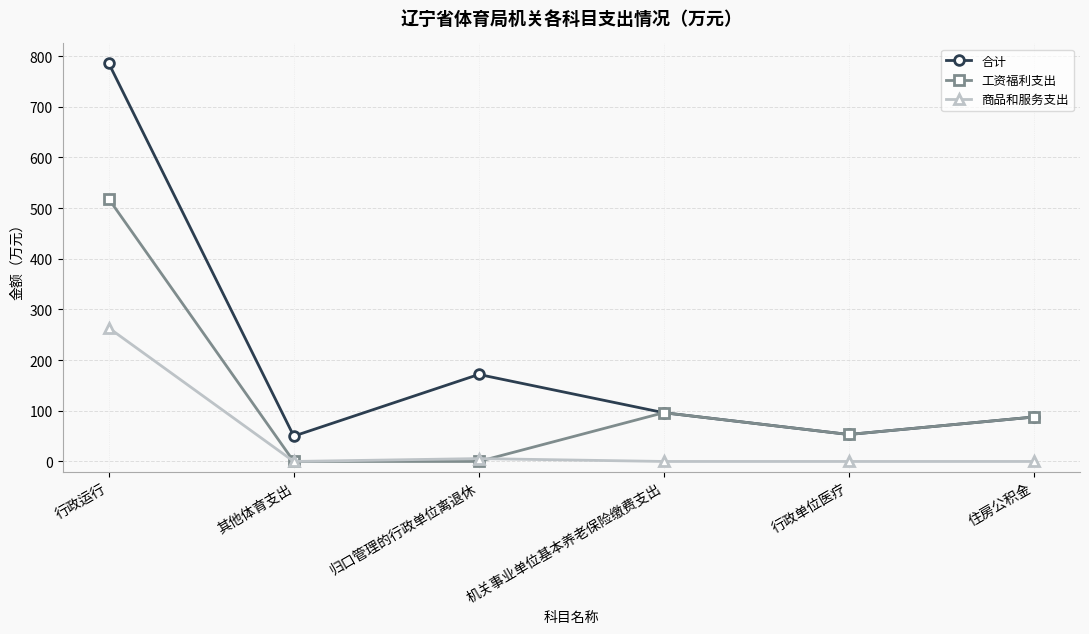

Count the number of data series in this chart.

3